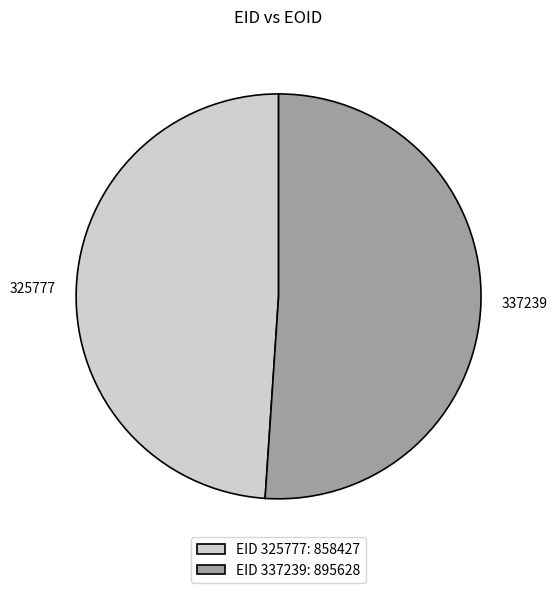

How many segments does this pie chart have?

2